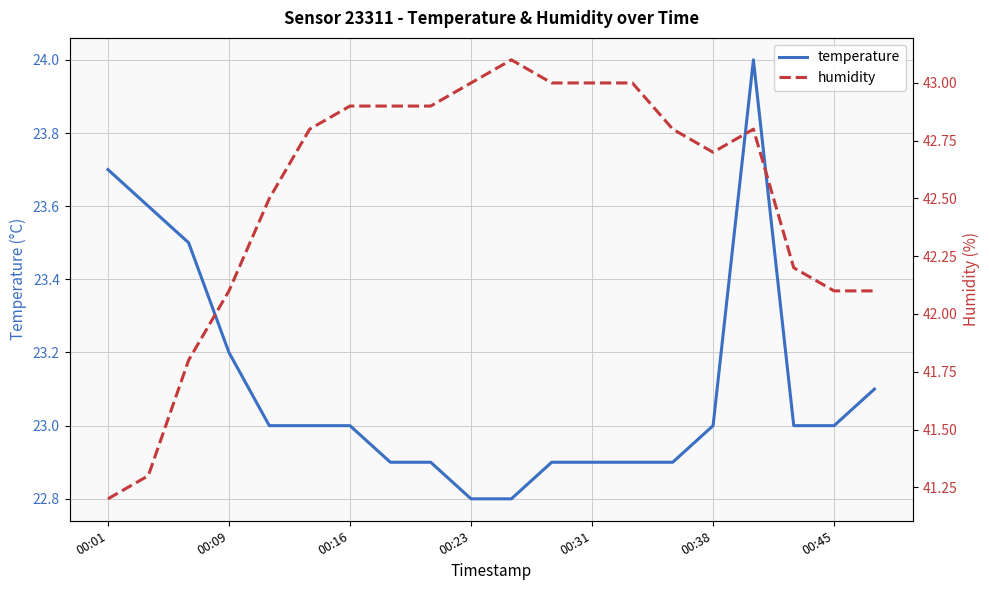

The temperature series shows 30.4 at 00:23. True or false?

False